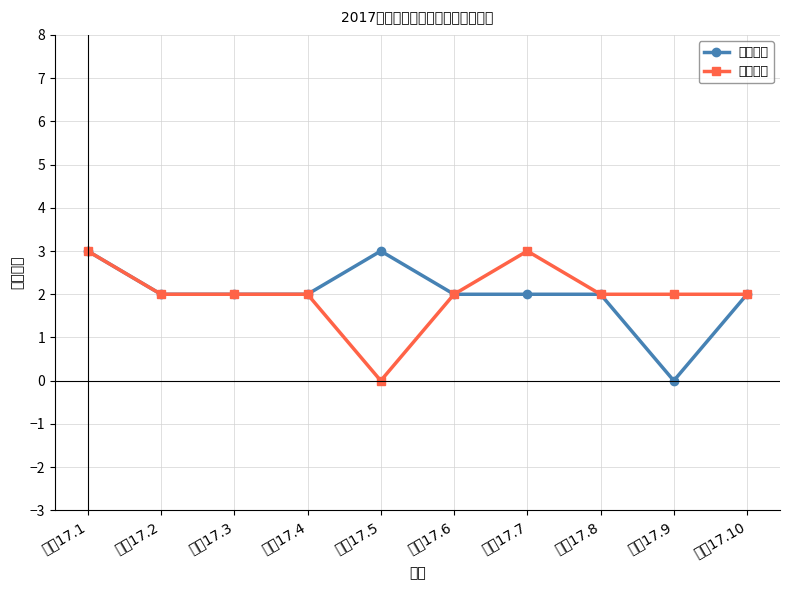

True or false: 女生人数 has a value of 1 at 工商17.1.

False